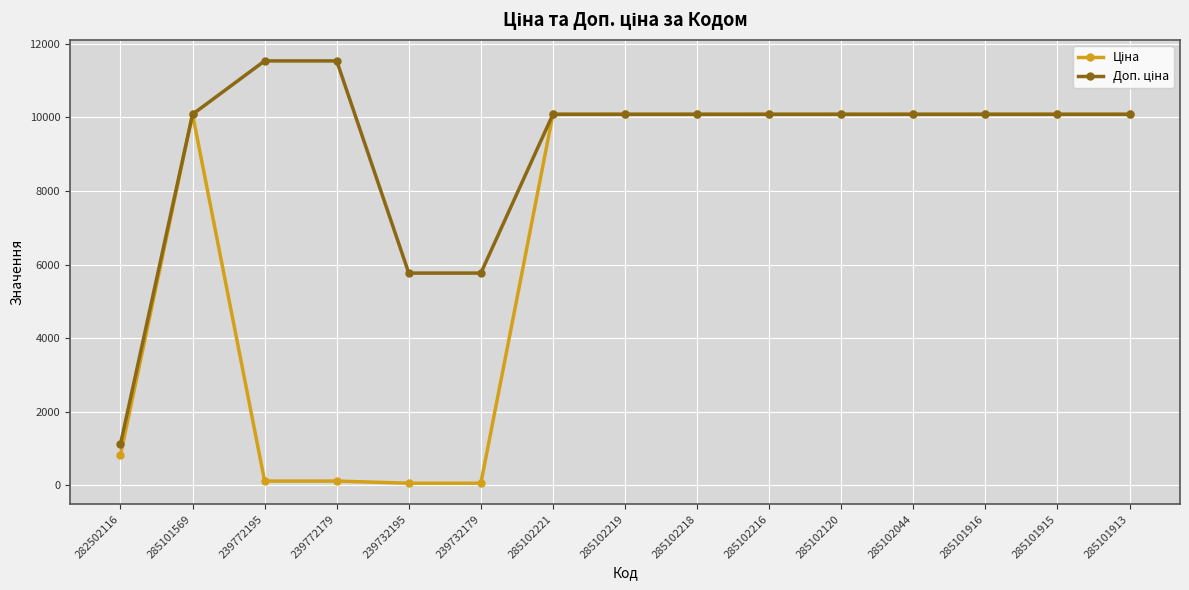

At how many categories does at least one series exceed 5092?

14